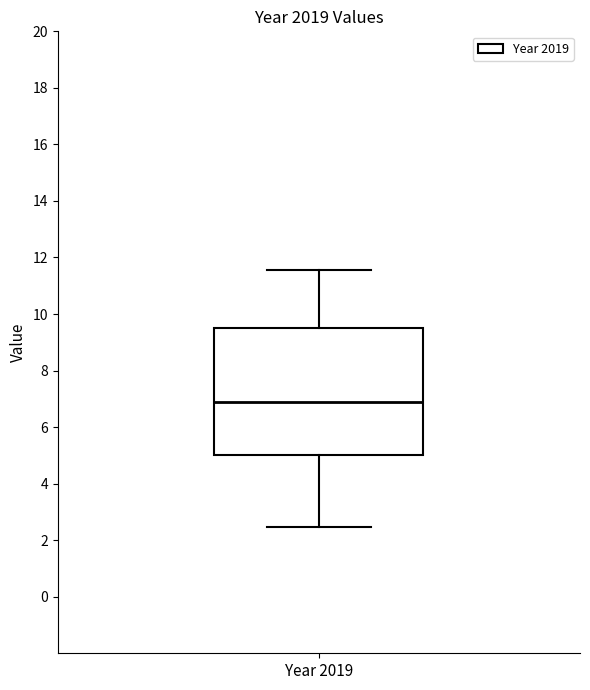

Read this box plot against the y-axis: the position of the median line, the range covered by the box, and the ends of both whiskers. The values are not printed on the chart, so give them approximately, as read against the axis.

median 6.8, box 5.0 to 9.6, whiskers 2.4 to 11.6